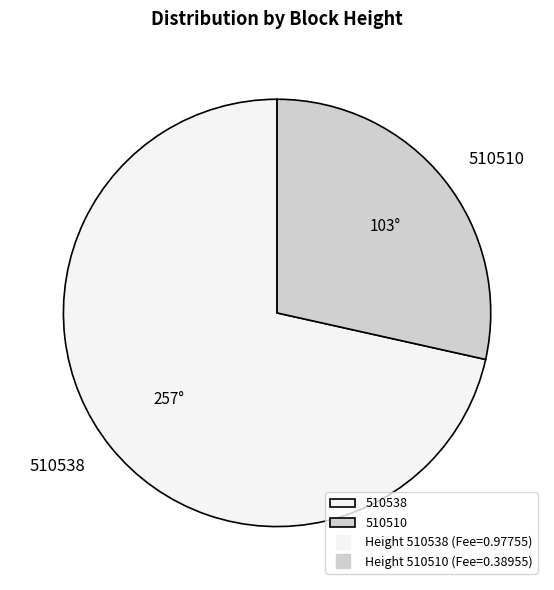

How many slices are in this pie chart?

2